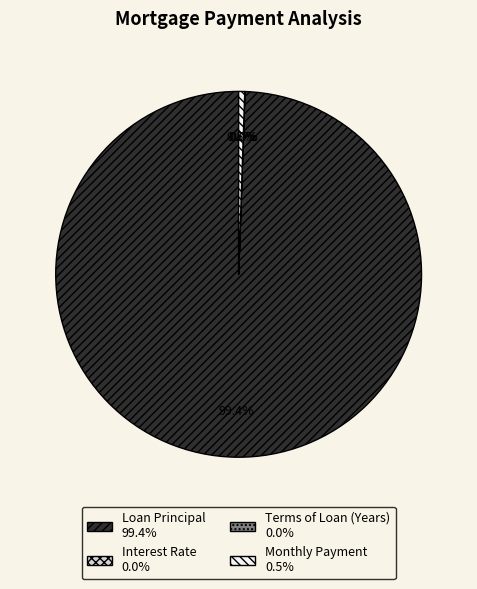

Combined, do Monthly Payment and Loan Principal account for over 50%?

Yes